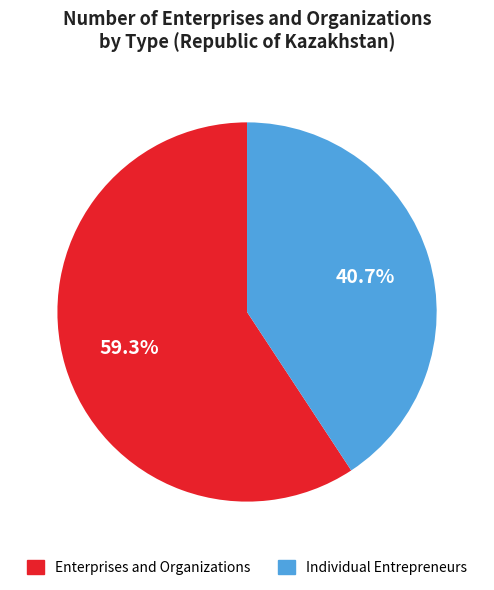

Is there any slice that represents more than half of the pie?

Yes